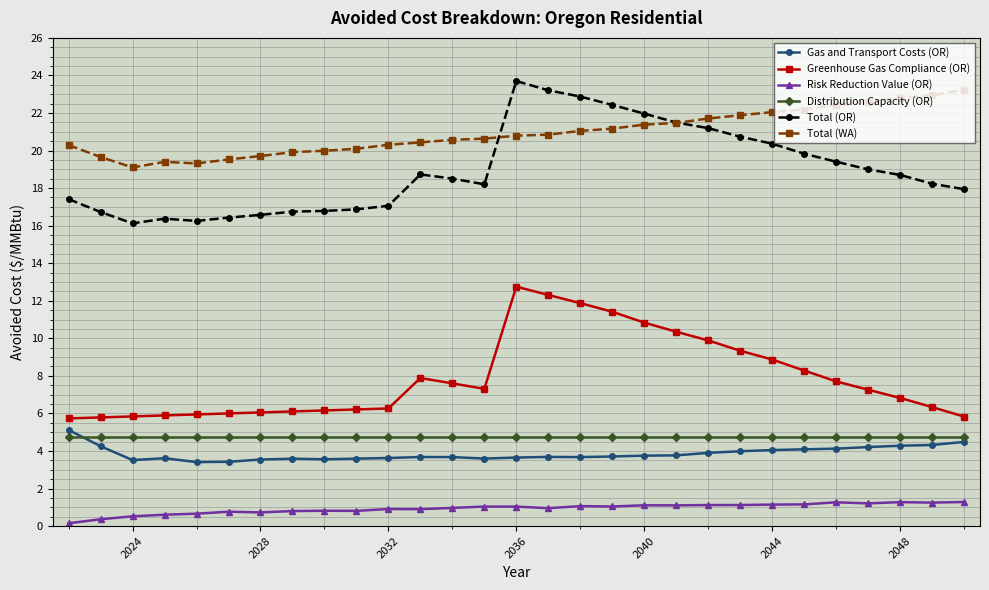

What is the value of the Risk Reduction Value (OR) point at the 20th from the left?

1.1